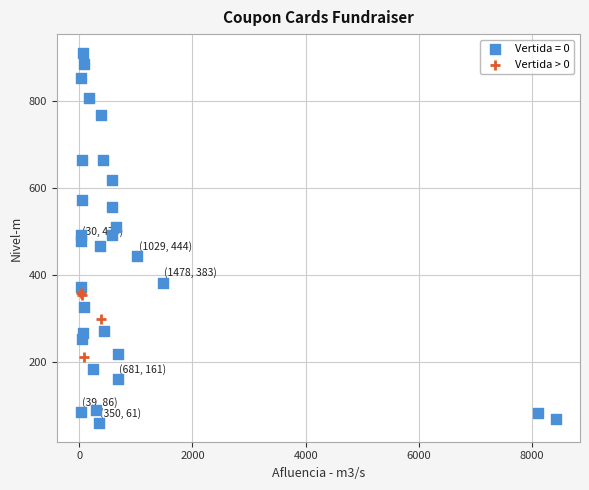

Which series has the largest Y range (max minus min)?

Vertida = 0